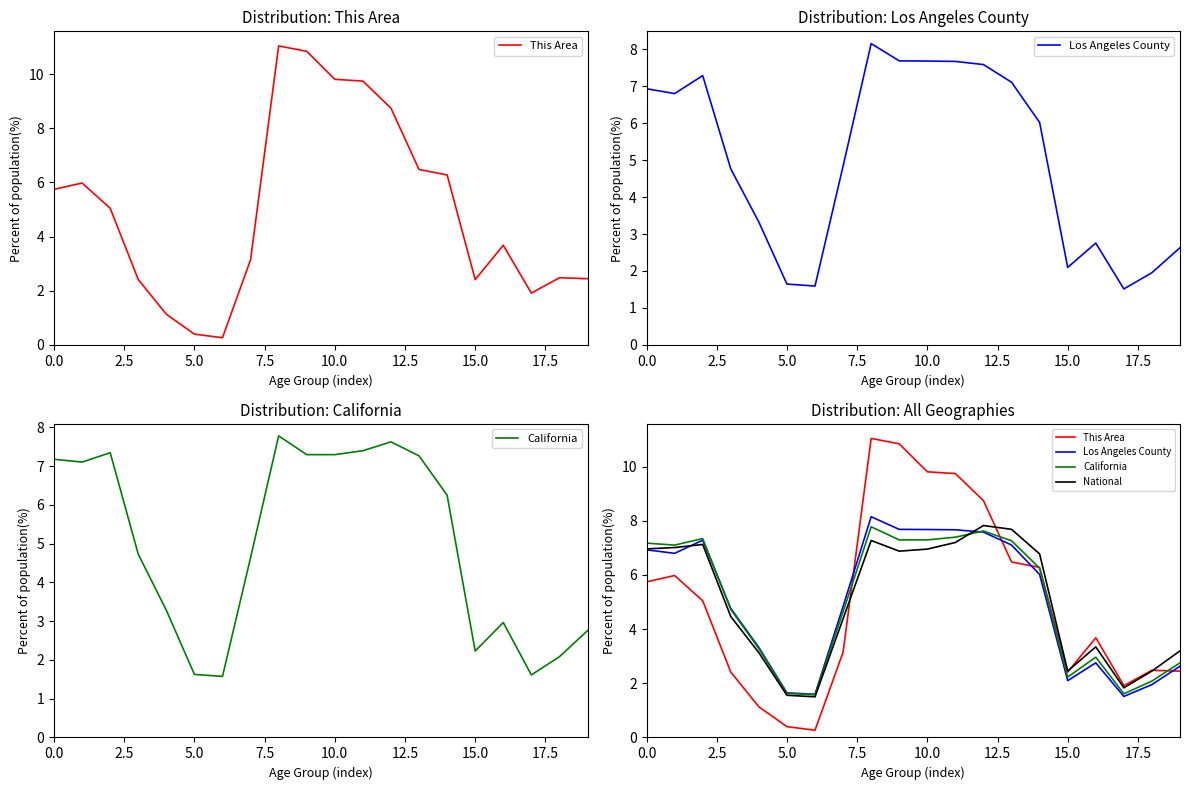

Which series ends up on top after the final intersection of National and This Area?

National